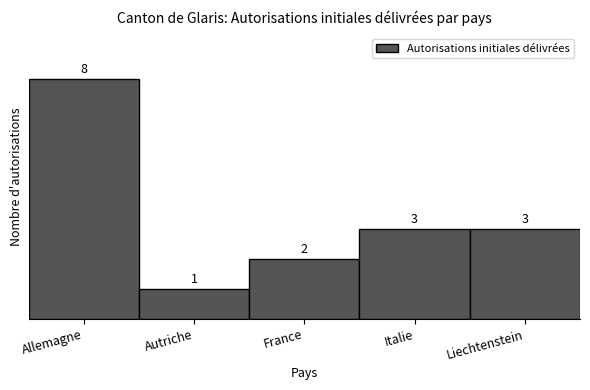

Reading right to left, transcribe all the data shown in this chart.

3	3	2	1	8